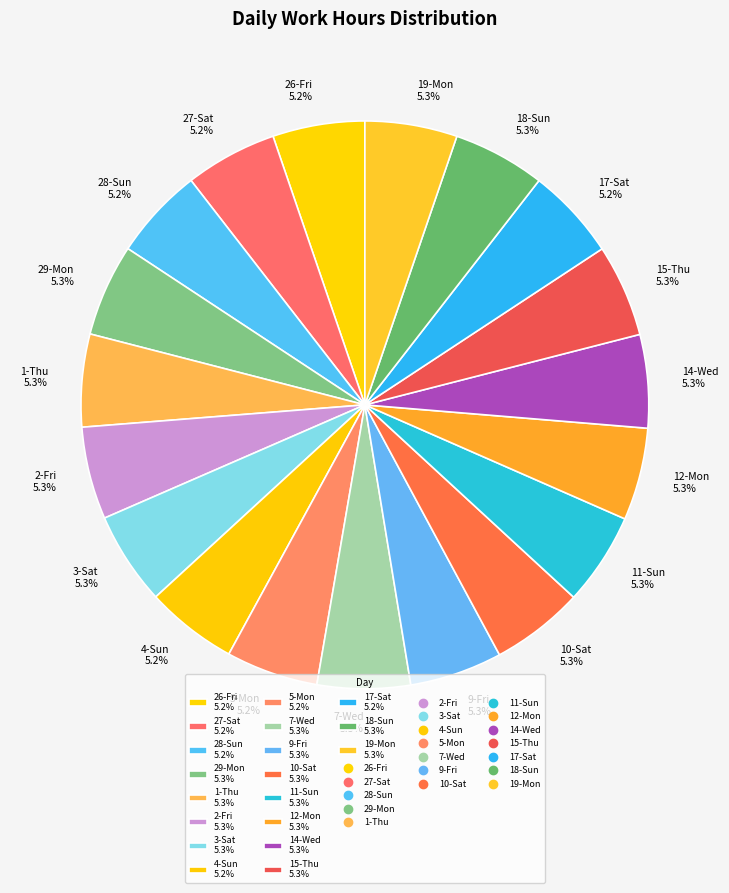

What percentage is the 10-Sat slice, to the nearest percent?

5%